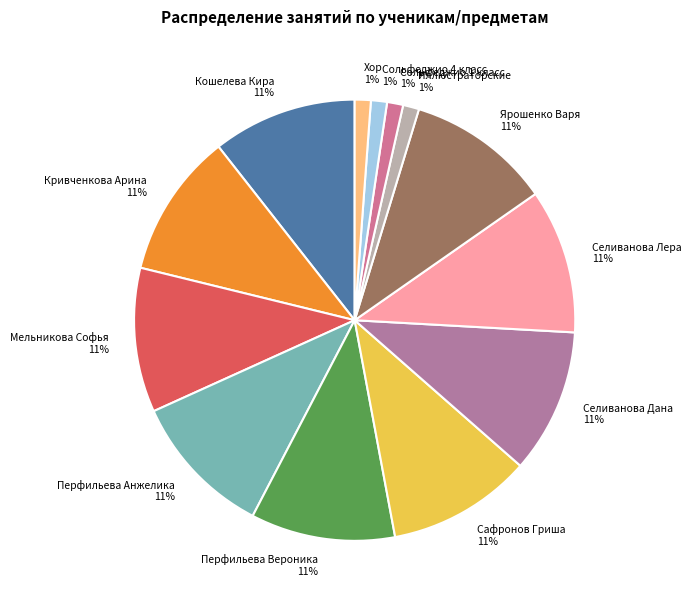

To the nearest percent, what is the combined percentage of Ярошенко Варя and Селиванова Дана?

21%